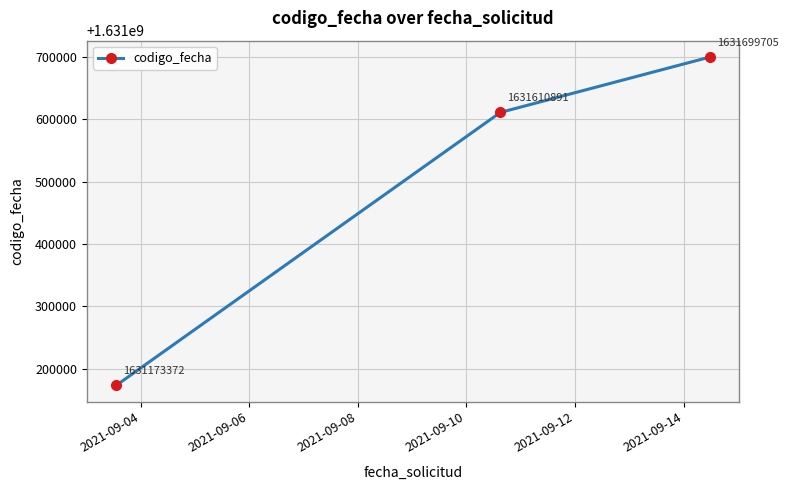

What is the value of the 1st point from the left?

1631173372